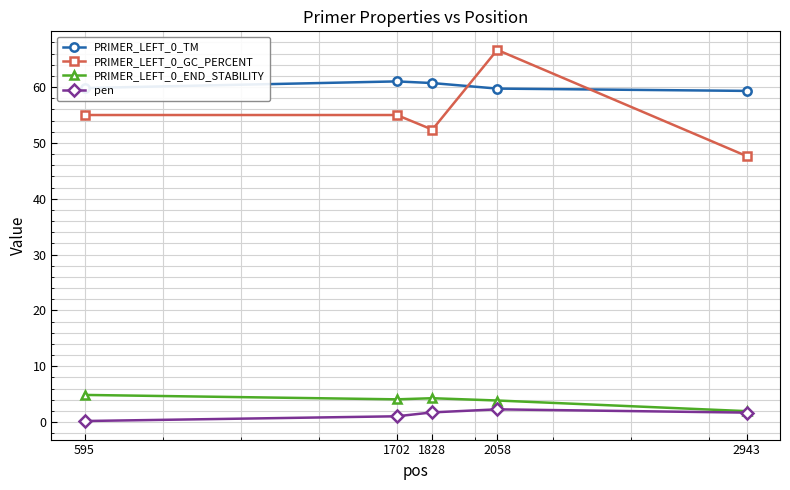

What is the total value across all series at 2058?

132.5